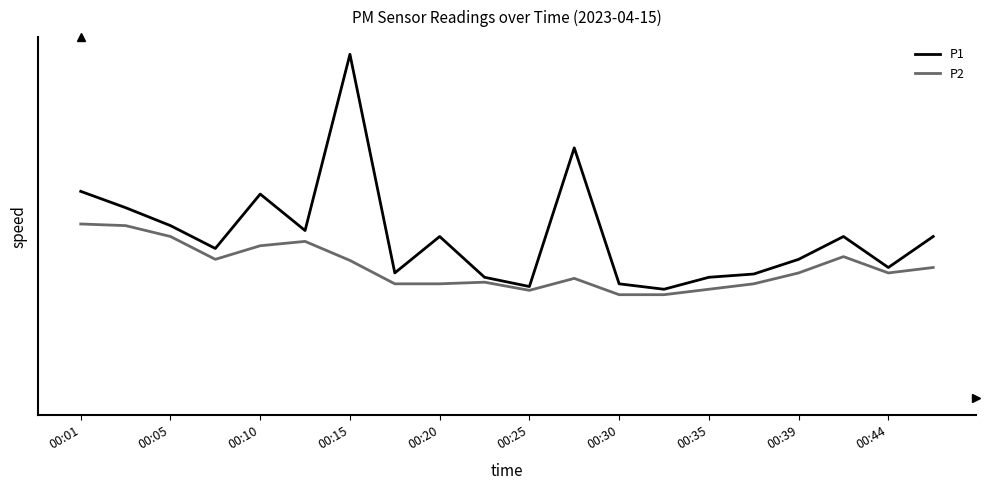

What are all the series names shown in the legend?

P1, P2